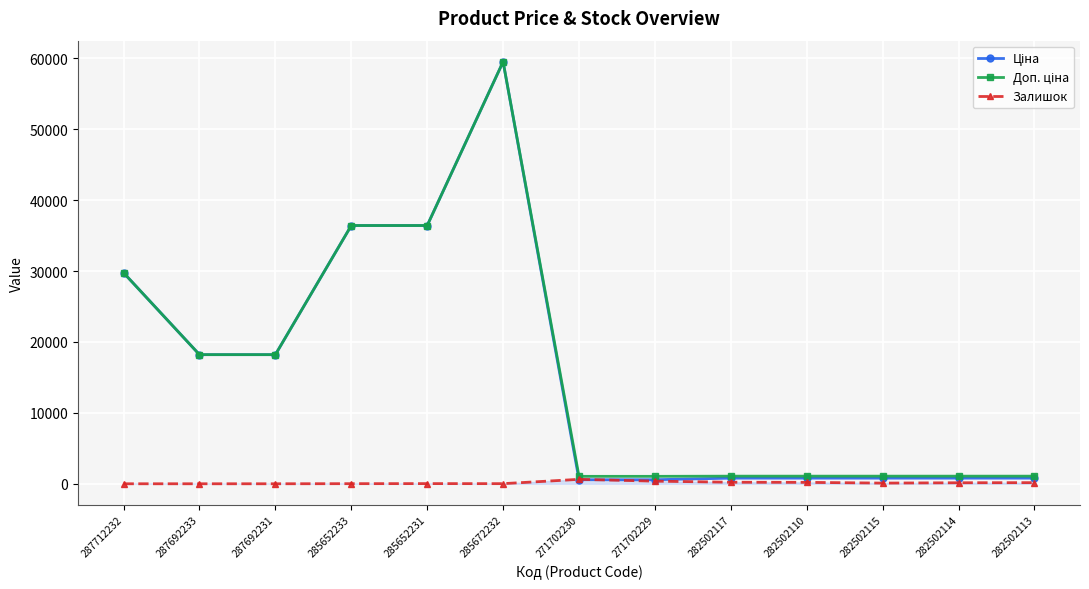

What is the maximum value shown in the chart?

59523.0